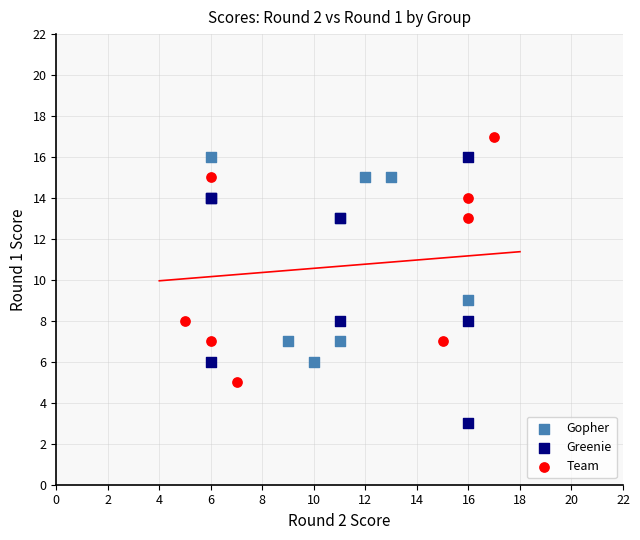

Which series has the largest Y range (max minus min)?

Greenie